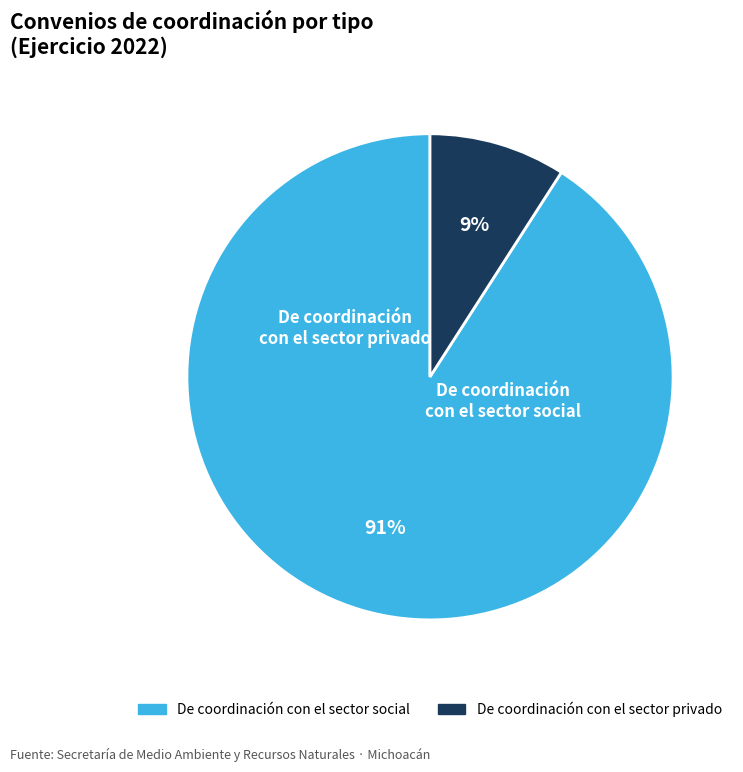

What is the largest slice in the pie chart?

De coordinación con el sector social